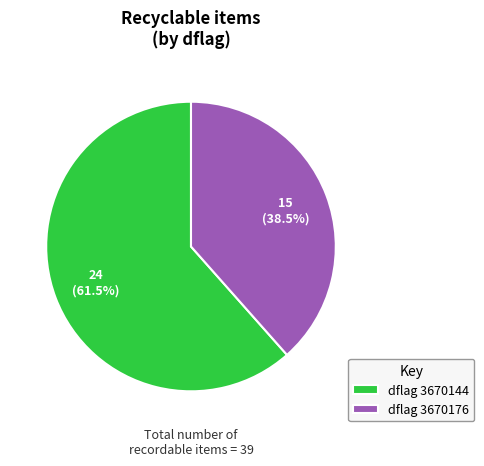

Approximately how many times larger is the value at dflag 3670176 compared to dflag 3670144?

0.6